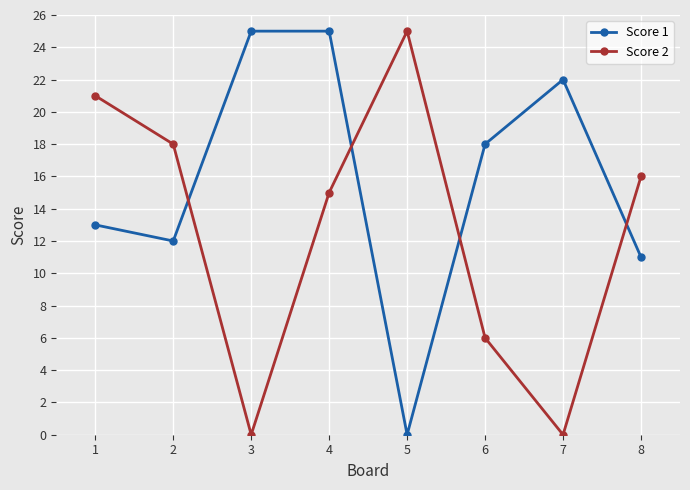

Rank the series at 6 from lowest to highest value.

Score 2, Score 1